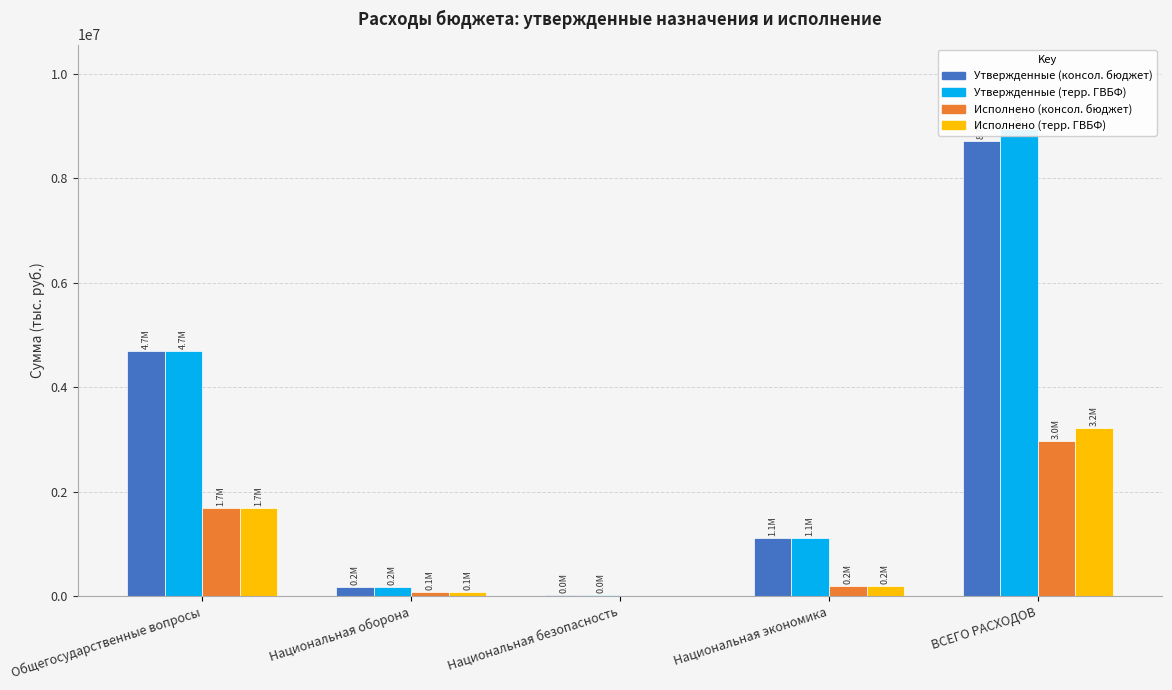

Rank the categories by Исполнено (консол. бюджет) value from highest to lowest.

ВСЕГО РАСХОДОВ, Общегосударственные вопросы, Национальная экономика, Национальная оборона, Национальная безопасность